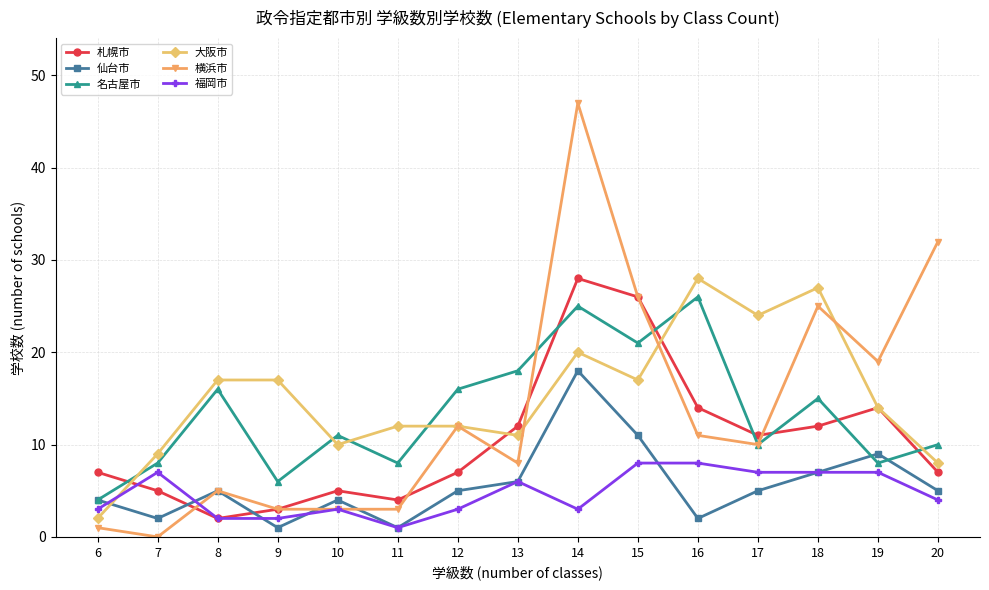

True or false: 横浜市 has more than 1 points higher than both neighbors.

True